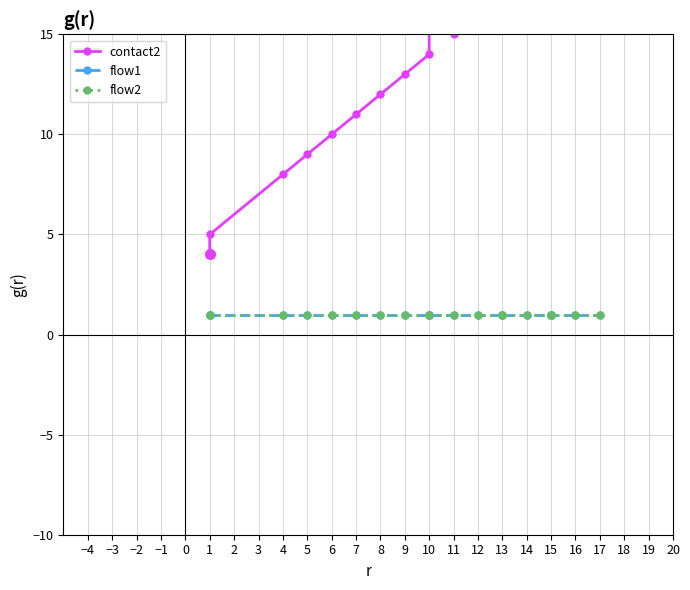

What position from the right is 12?

4